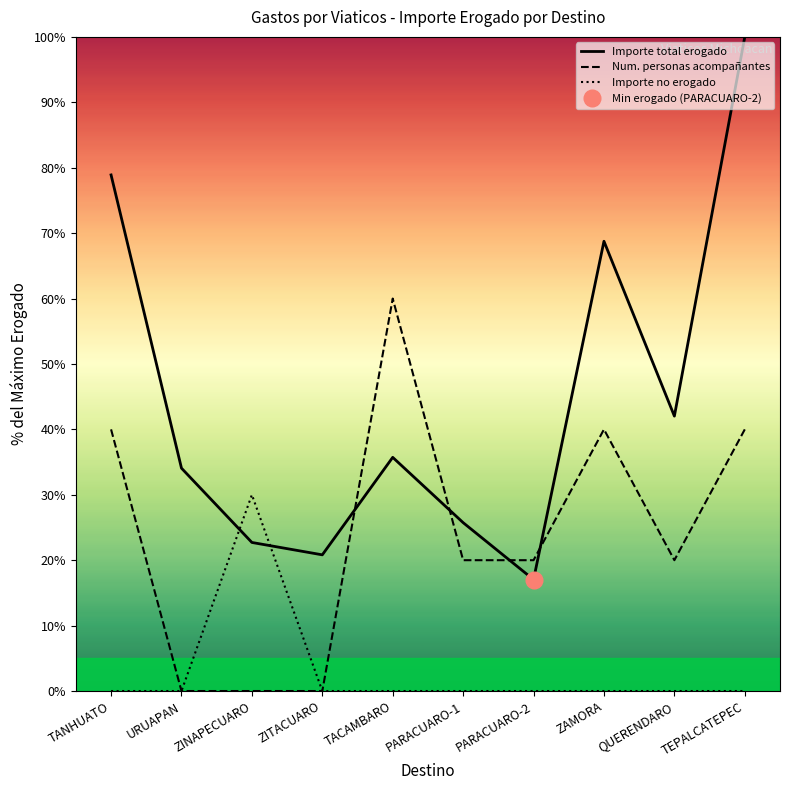

In Importe total erogado, how many points are lower than both neighbors (excluding endpoints)?

3